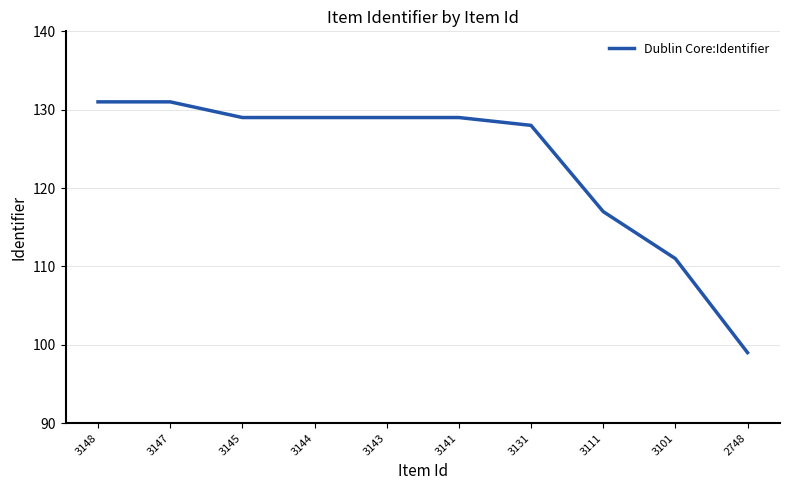

At which category does the chart reach its minimum across all series?

2748